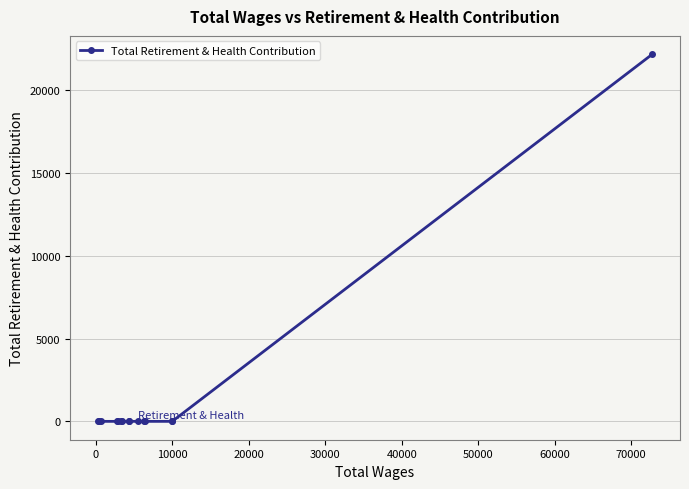

What is the sum of all values?

22181